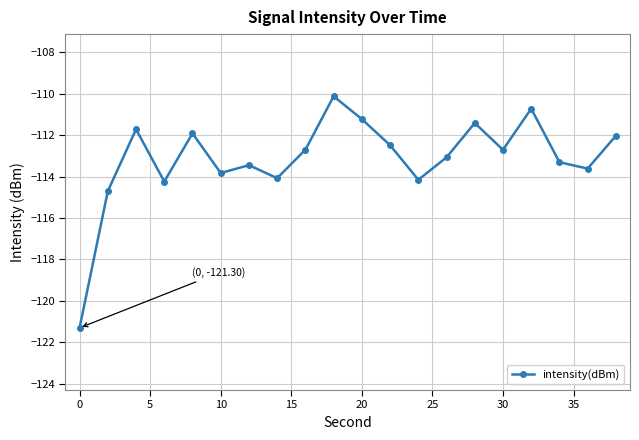

How many points are higher than both their immediate neighbors (excluding endpoints)?

6